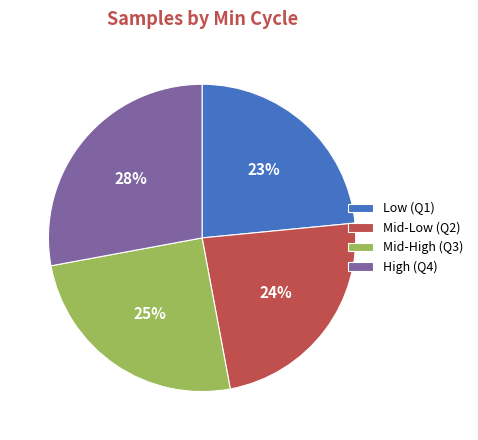

Is it true that High (Q4) is 36% of the pie?

False